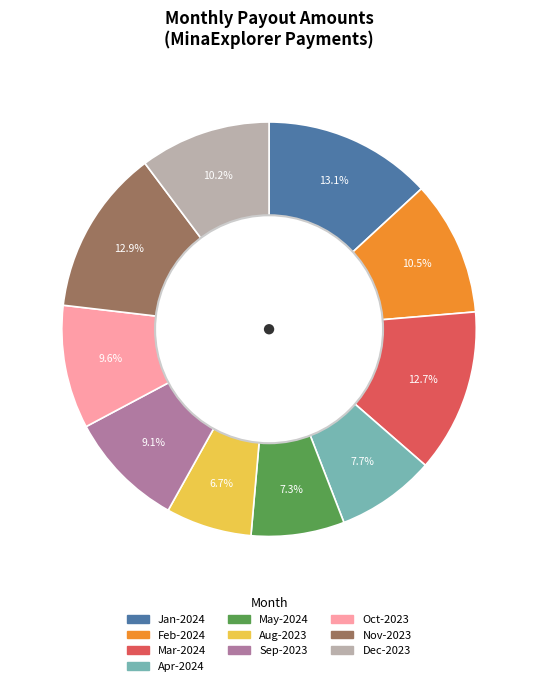

Does any single category account for the majority?

No